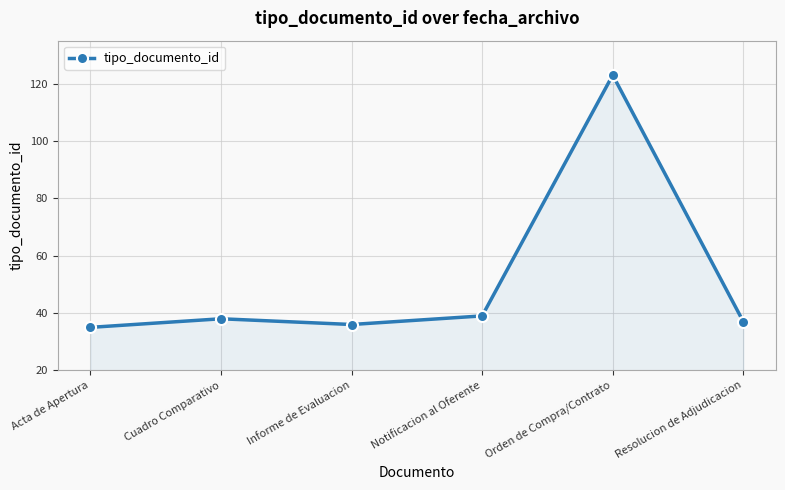

List the labels in order of value, largest first.

Orden de Compra/Contrato, Notificacion al Oferente, Cuadro Comparativo, Resolucion de Adjudicacion, Informe de Evaluacion, Acta de Apertura